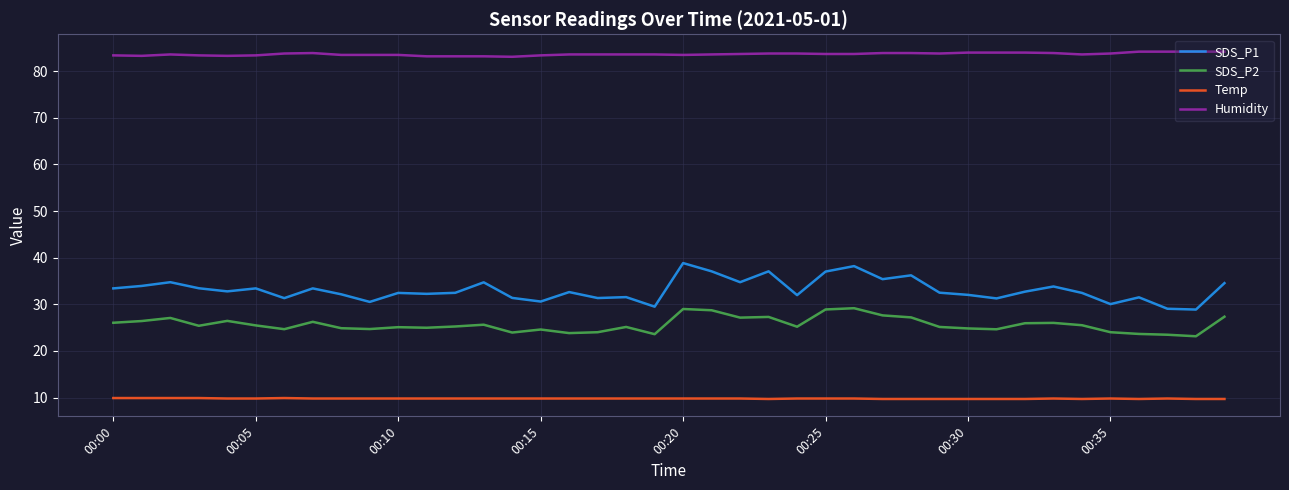

What is the sum of all SDS_P2 values?

1027.5